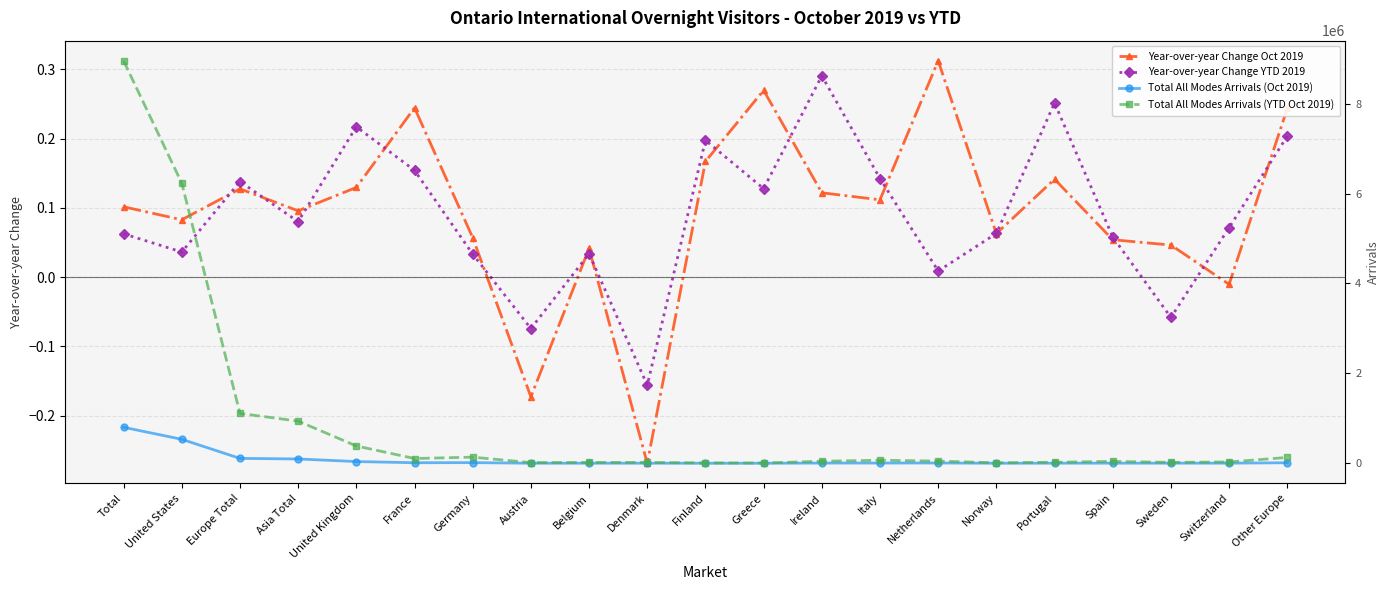

At which label is Year-over-year Change Oct 2019 closest to 0?

Switzerland